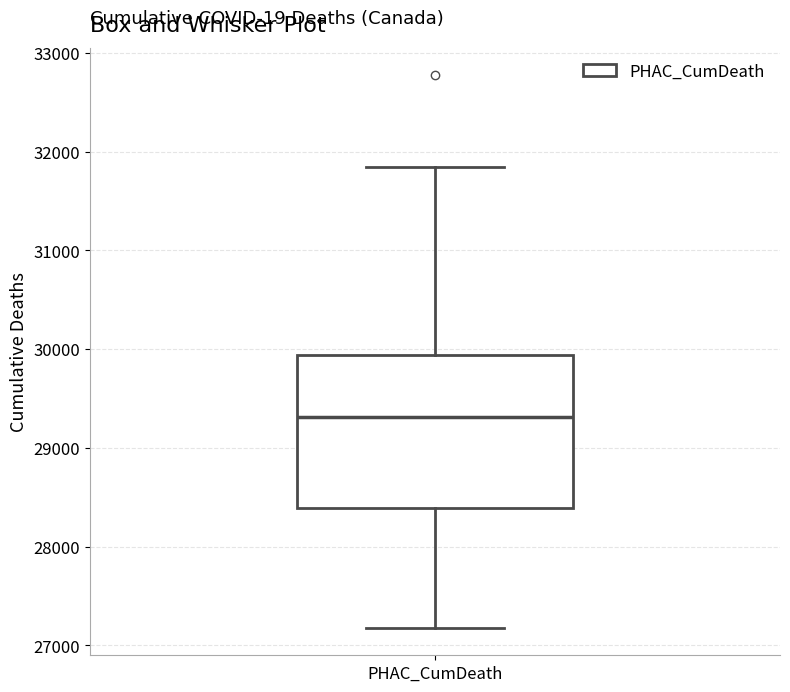

Transcribe this box plot: give where the median line is, the range the box spans, and where the two whiskers end, as read against the y-axis. The values are not printed on the chart, so give them approximately, as read against the axis.

median 29300, box 28400 to 29900, whiskers 27200 to 31800